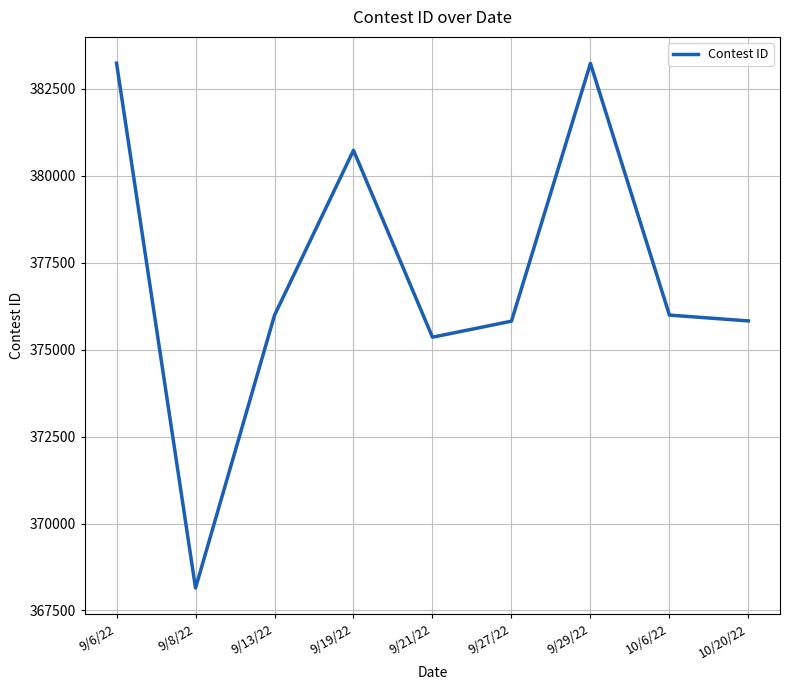

Approximately how many times larger is the value at 9/27/22 compared to 9/19/22?

1.0